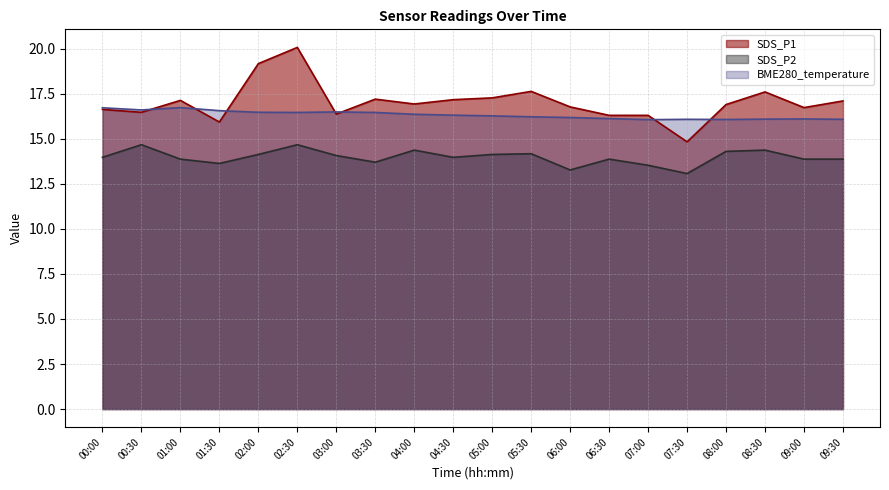

What position from the right is 05:00?

10